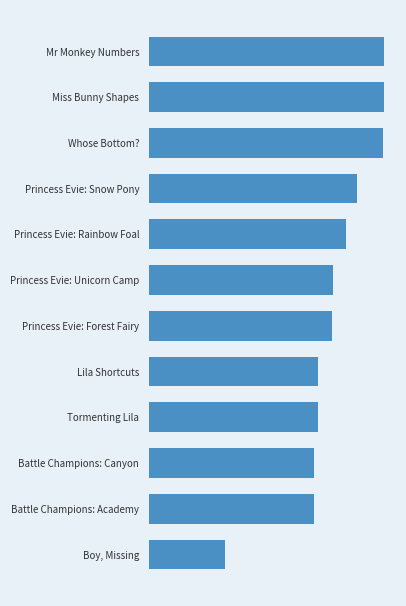

Are the bars horizontal?

Yes